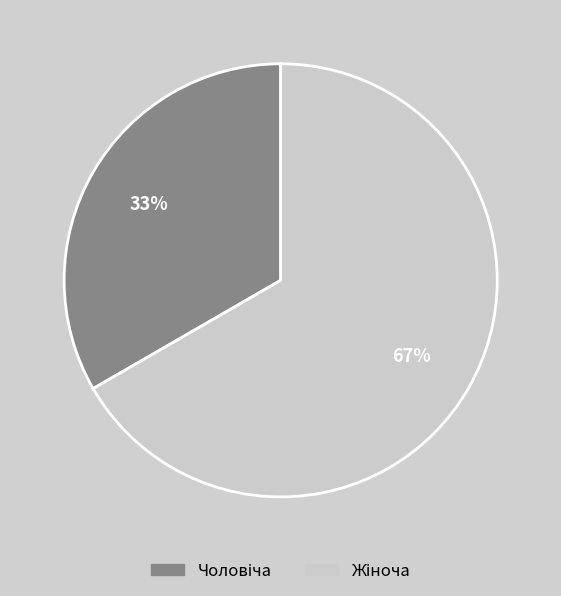

To the nearest percent, what is the average slice percentage?

50%